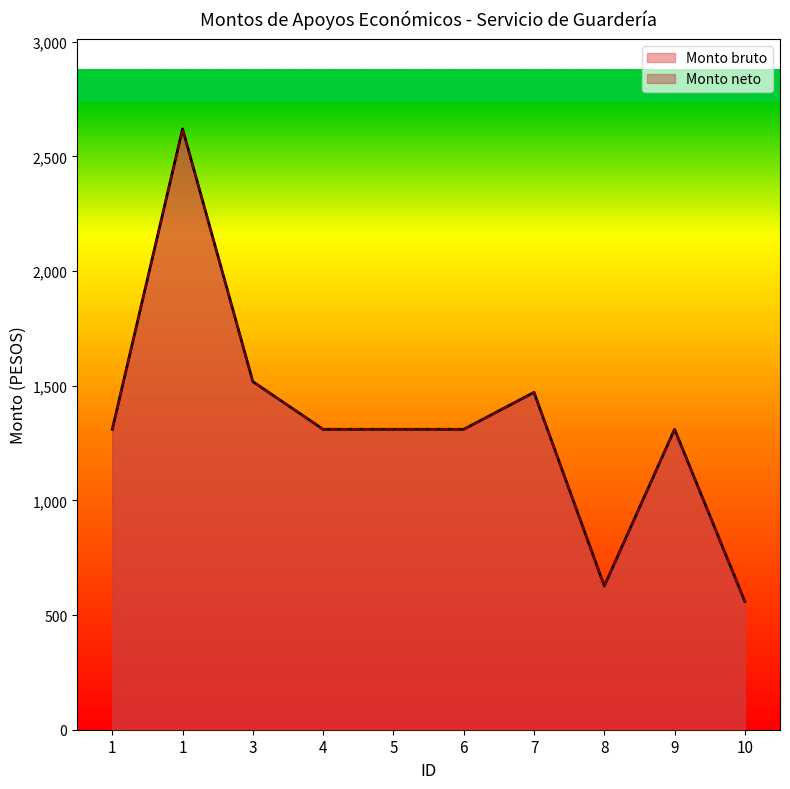

Reading left to right, extract all data points from this chart.

Monto bruto: 1=1310.0	1=2620.0	3=1518.0	4=1310.0	5=1310.0	6=1310.0	7=1471.2	8=626.9	9=1310.0	10=559.4
Monto neto: 1=1310.0	1=2620.0	3=1518.0	4=1310.0	5=1310.0	6=1310.0	7=1471.2	8=626.9	9=1310.0	10=559.4